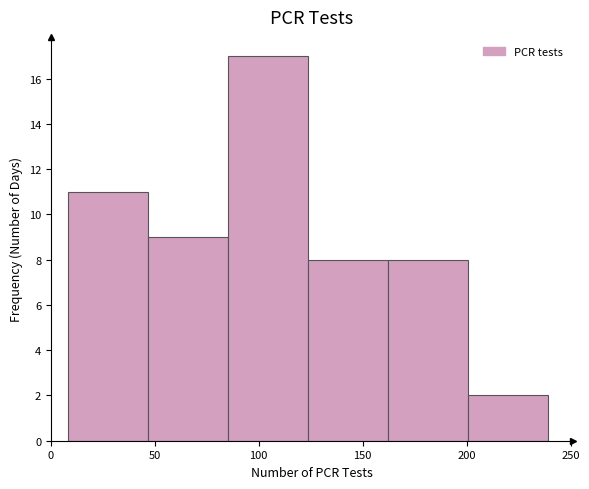

How tall is the bar that spans 46.5 to 85.0 on the x-axis? Neither the bar edges nor the heights are printed on the chart, so give them approximately, as read against the axes.

9